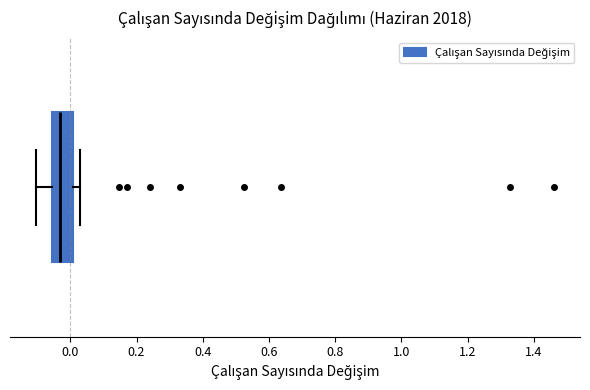

Where does the right whisker of the box end on the x-axis? The values are not printed on the chart, so give them approximately, as read against the axis.

0.02